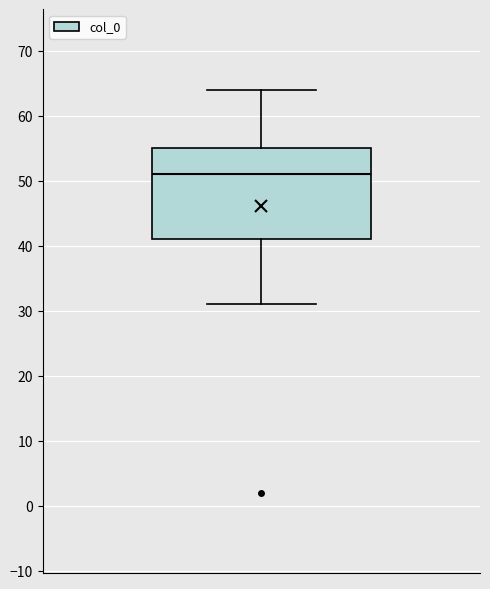

Where is the lower edge of the box on the y-axis? The values are not printed on the chart, so give them approximately, as read against the axis.

41